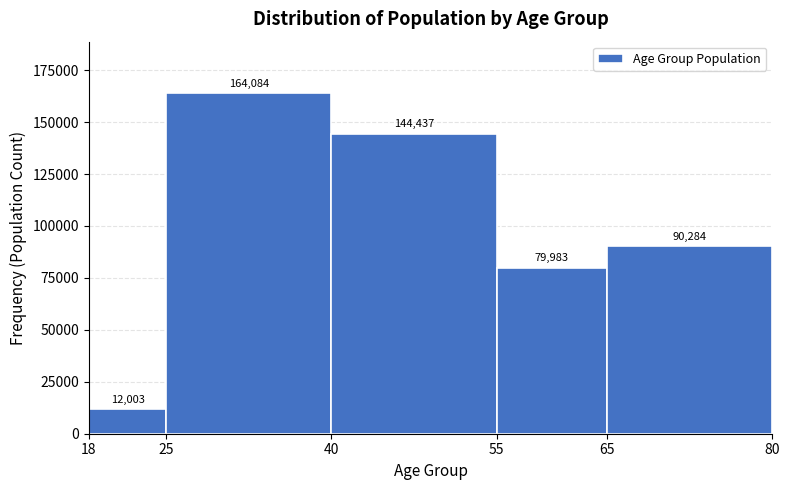

Which range on the x-axis has the tallest bar?

25 to 40